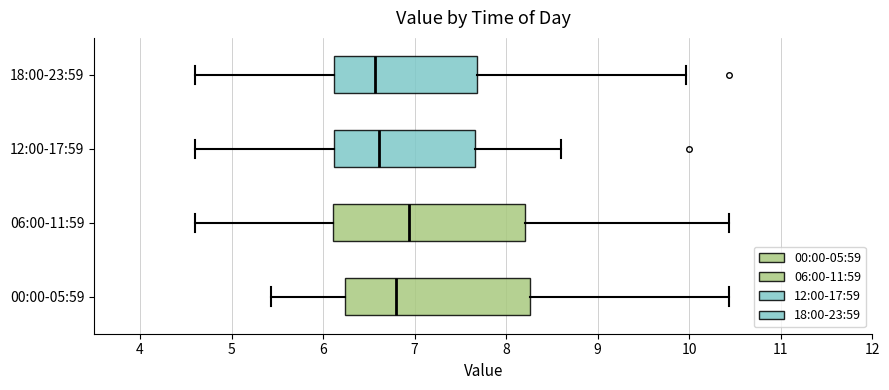

Where does the median line of the box for 12:00-17:59 sit on the x-axis? The values are not printed on the chart, so give them approximately, as read against the axis.

6.6